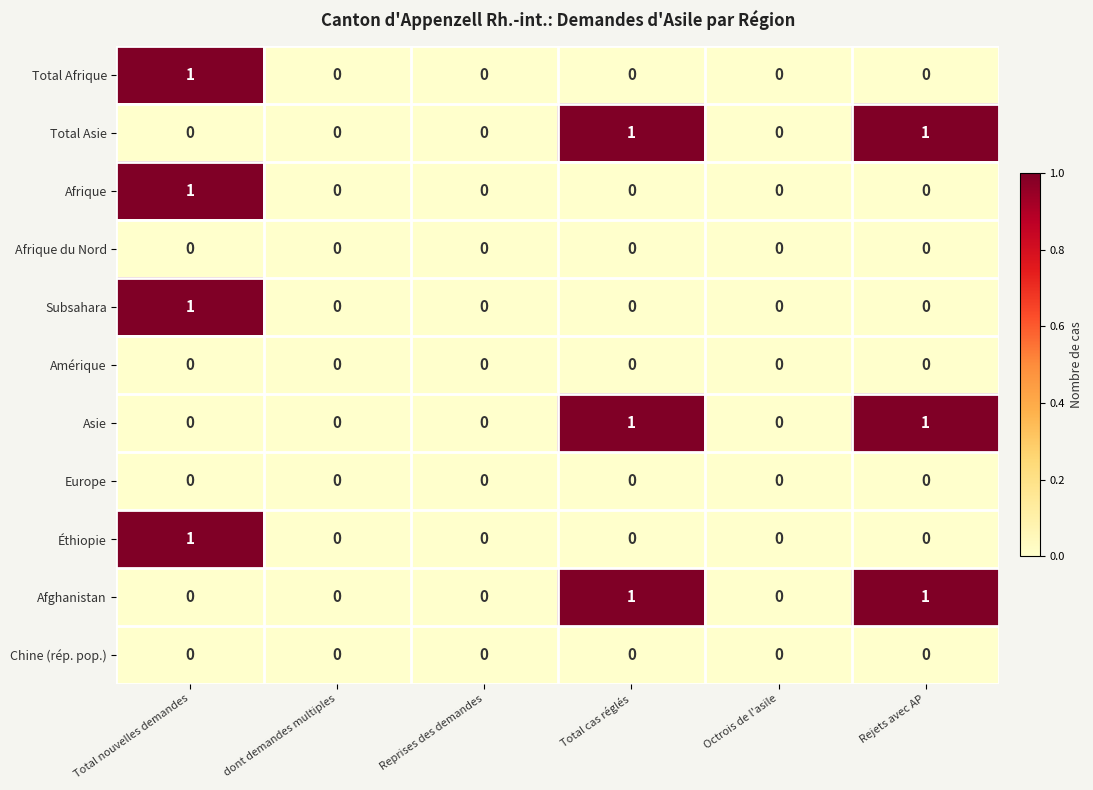

At which category is the sum across all series the highest?

Total nouvelles demandes